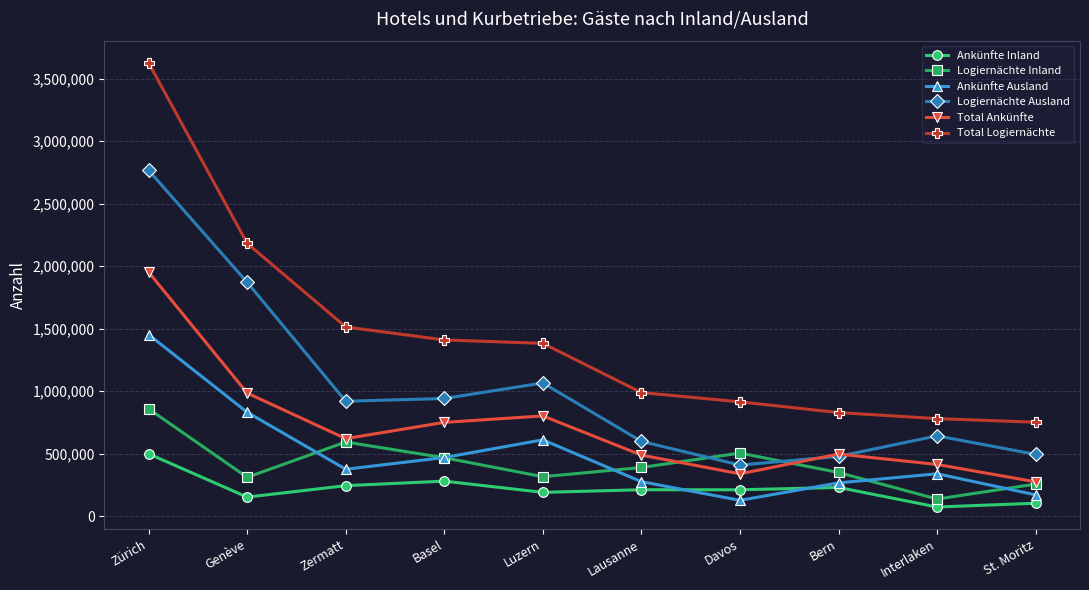

What is the greatest value displayed?

3626086